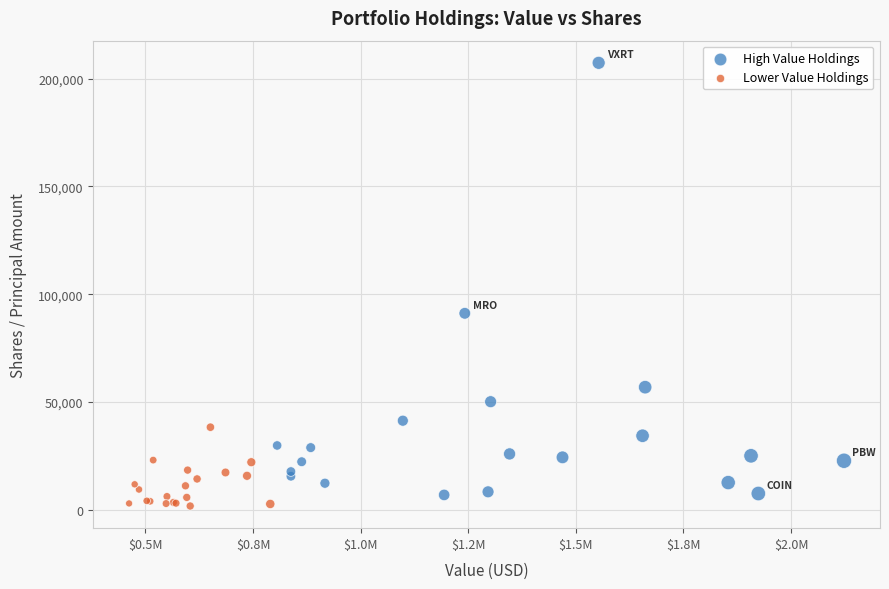

What are all the series names shown in the legend?

High Value Holdings, Lower Value Holdings